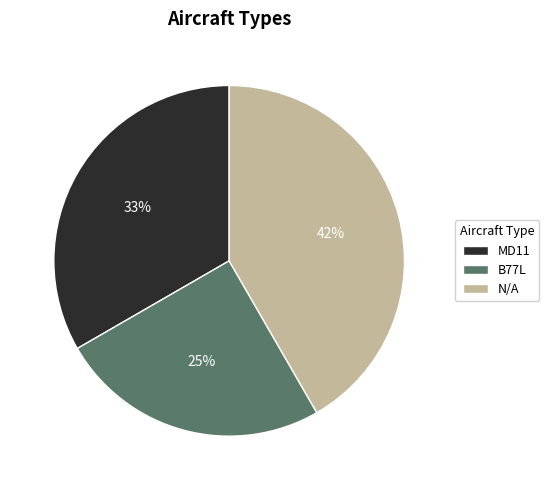

Approximately how many times larger is the value at MD11 compared to N/A?

0.8